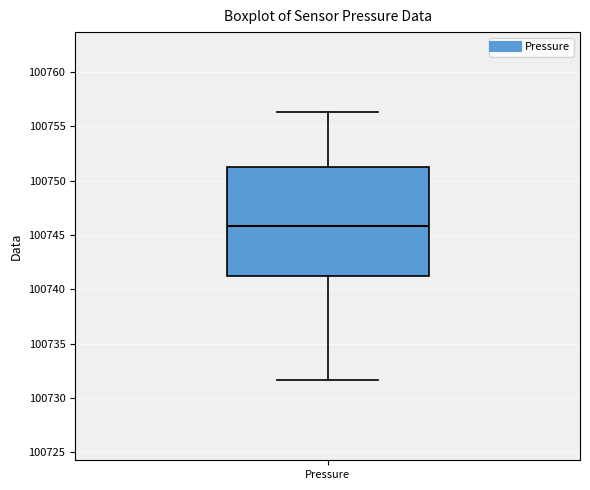

Where does the lower whisker of the box for Pressure end on the y-axis? The values are not printed on the chart, so give them approximately, as read against the axis.

100731.5